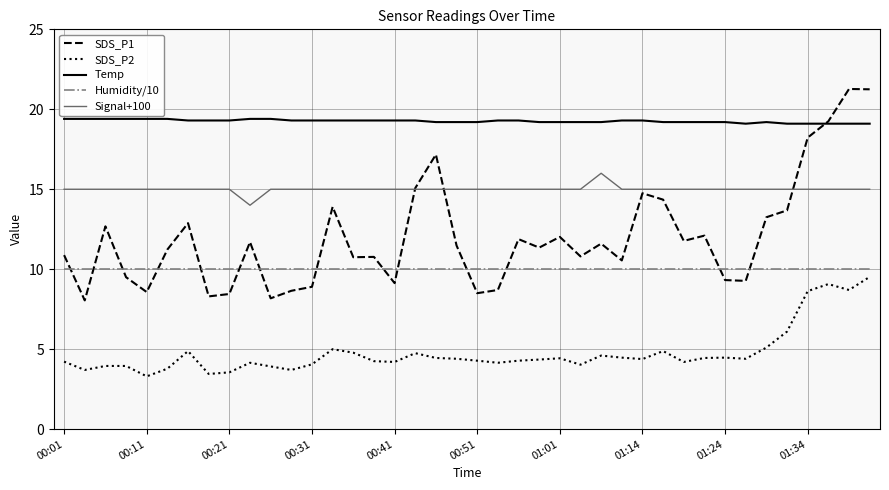

Which series has the largest range (max minus min)?

SDS_P1